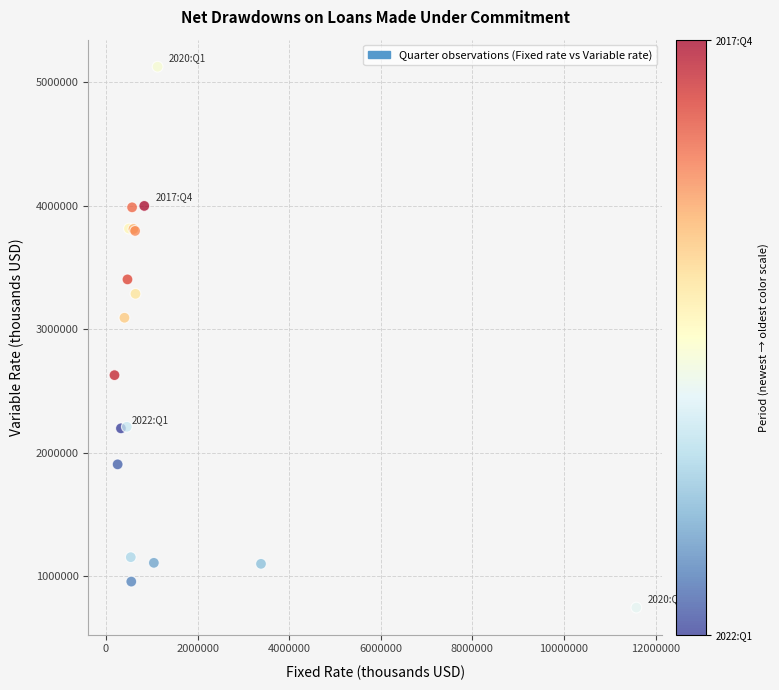

What Y value in the scatter plot is closest to 2937692?

3094713